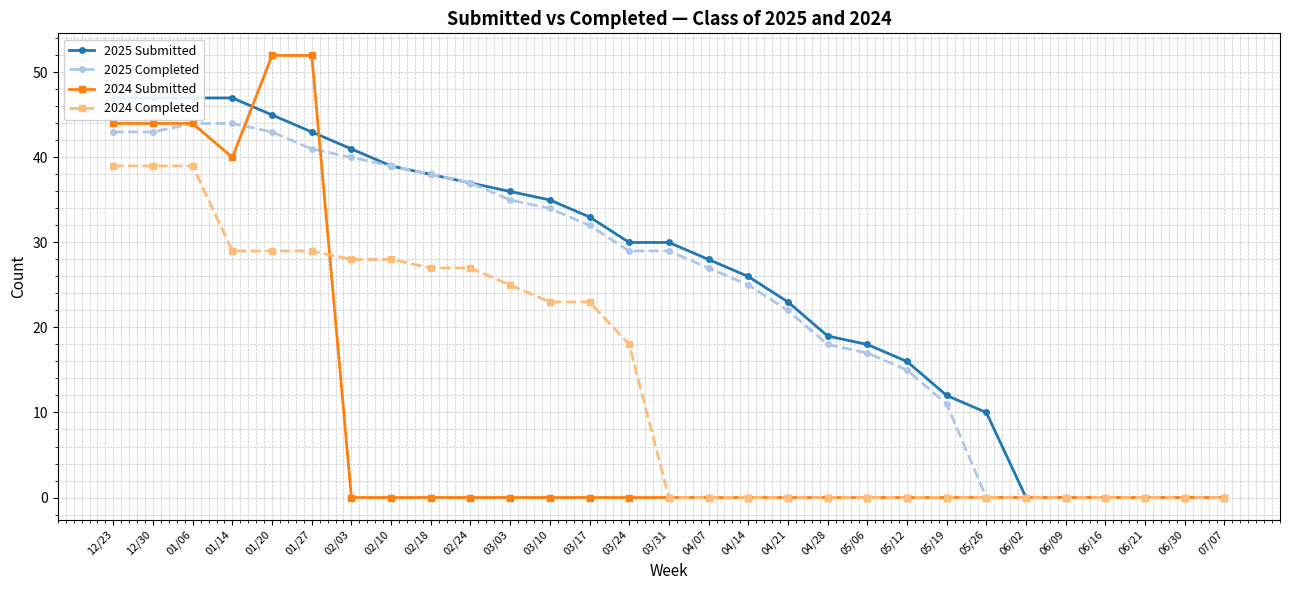

True or false: 2025 Submitted and 2025 Completed intersect in this chart.

False